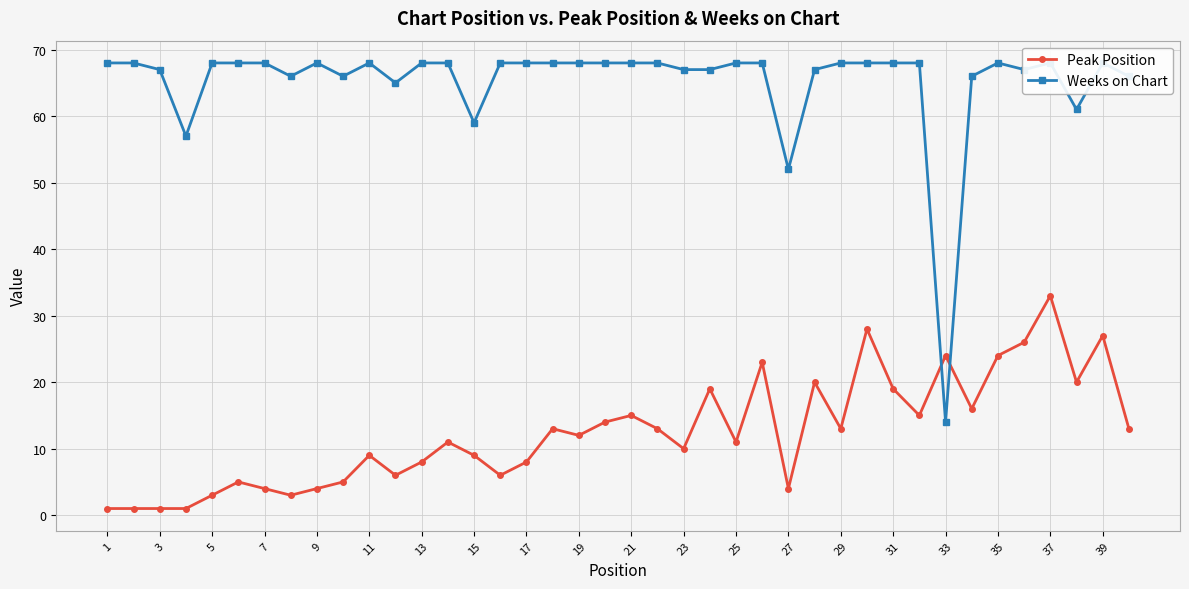

Which series has the widest spread of values?

Weeks on Chart